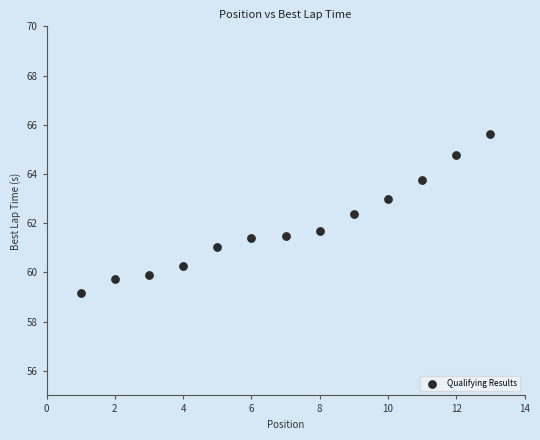

What is the range of X values (max minus min)?

12.0